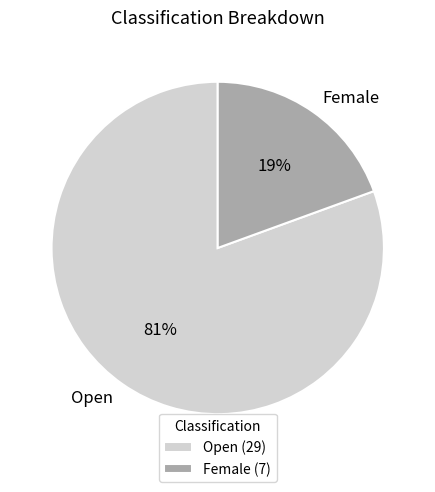

Which category accounts for the majority?

Open